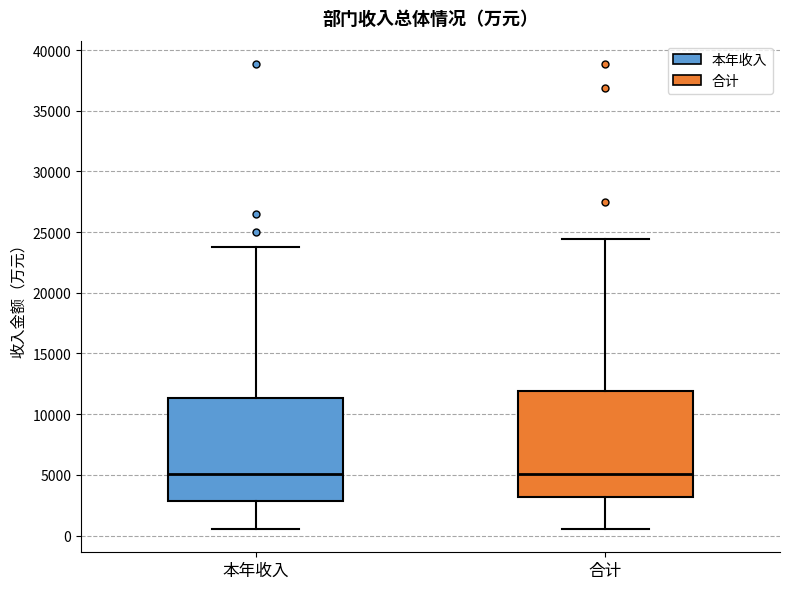

Reading left to right, transcribe this box plot: for each box, give where its median line is, the range the box spans, and where its two whiskers end, as read against the y-axis. The values are not printed on the chart, so give them approximately, as read against the axis.

本年收入: median 5000, box 3000 to 11500, whiskers 500 to 24000
合计: median 5000, box 3000 to 12000, whiskers 500 to 24500